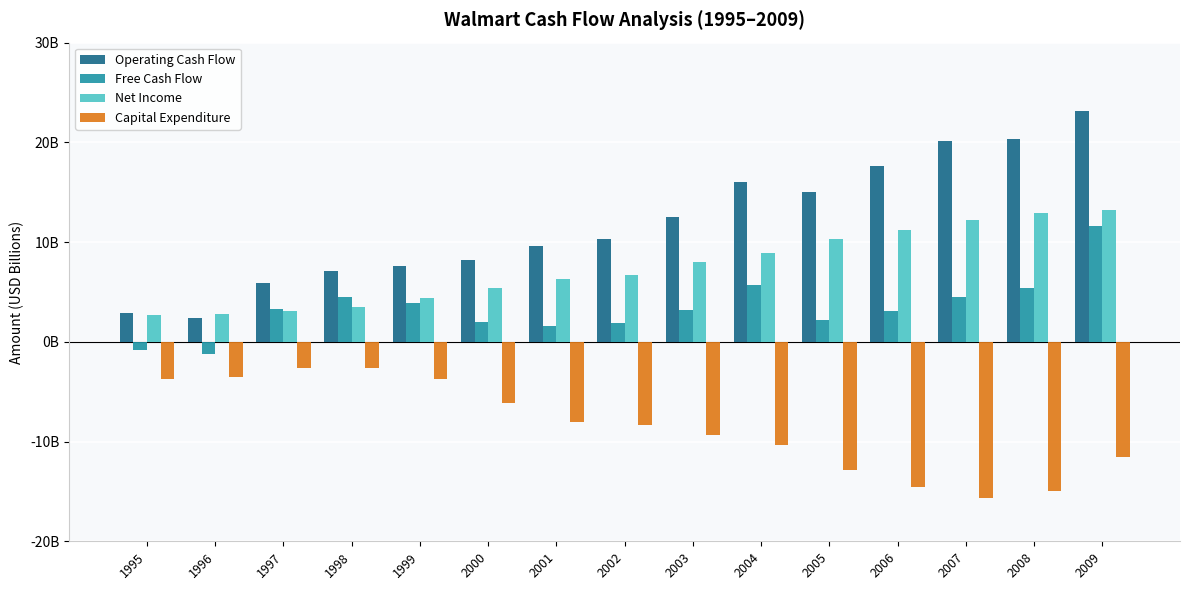

Where does the Net Income series first go above 6?

2001